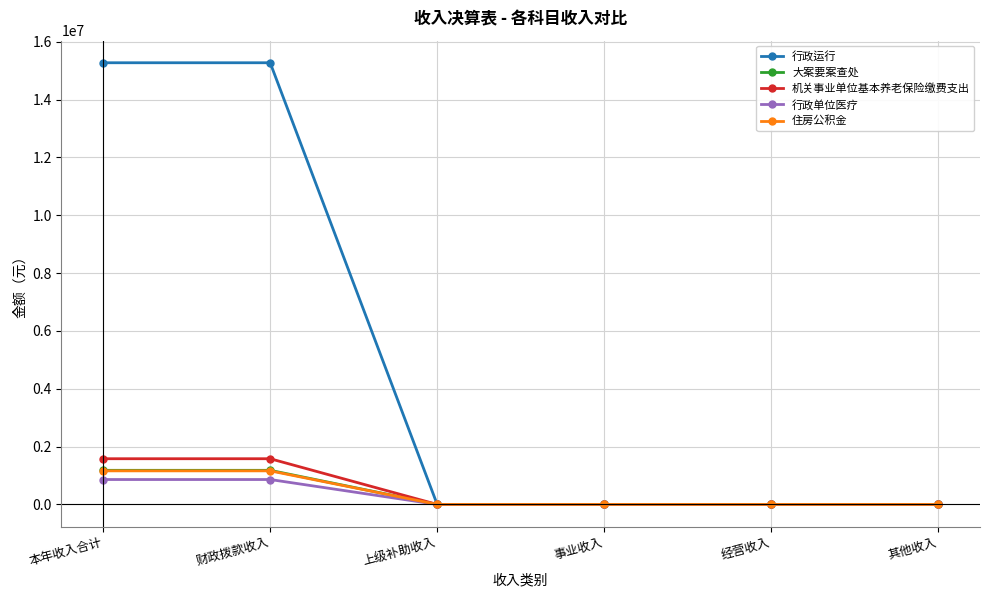

What value does the 大案要案查处 series have at 财政拨款收入?

1179434.8